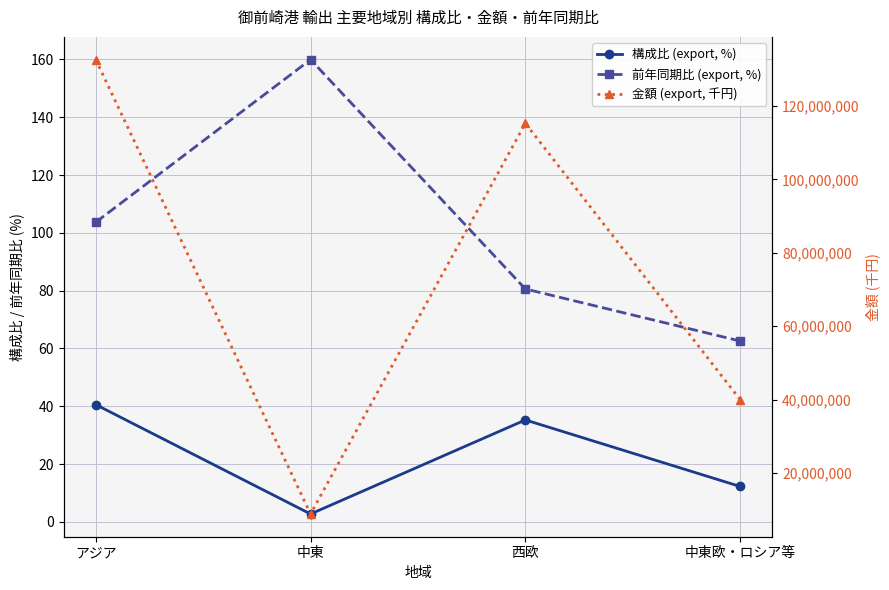

Reading left to right, what are all the values shown in this chart?

構成比 (export, %): アジア=40.6	中東=2.7	西欧=35.3	中東欧・ロシア等=12.2
前年同期比 (export, %): アジア=103.7	中東=159.9	西欧=80.6	中東欧・ロシア等=62.6
金額 (export, 千円): アジア=132634431.0	中東=8836475.0	西欧=115280284.0	中東欧・ロシア等=39981938.0